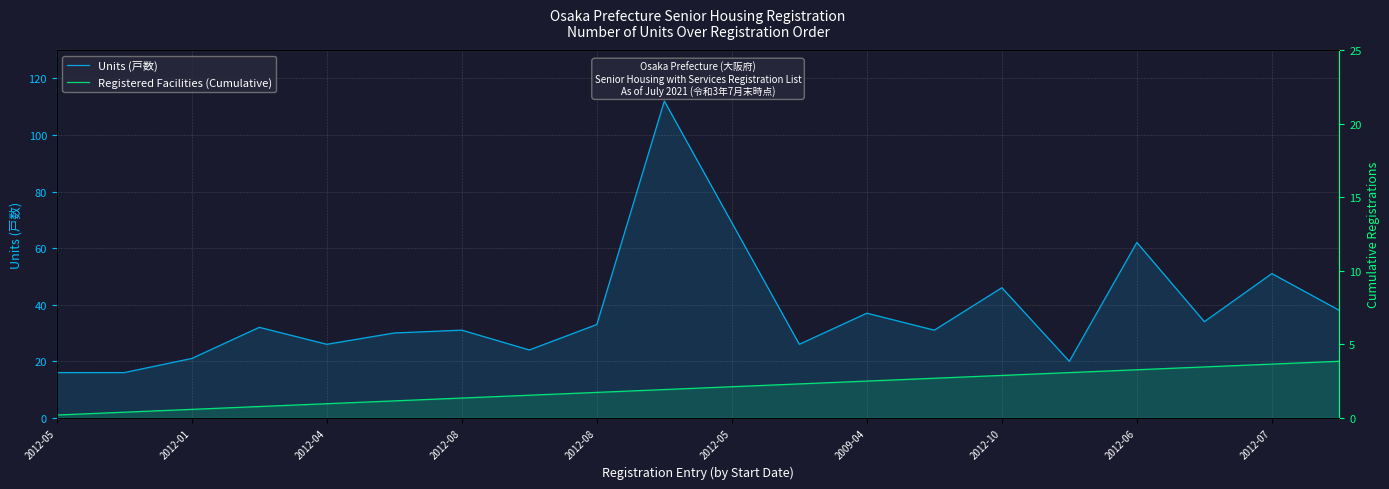

Count the number of data series in this chart.

2